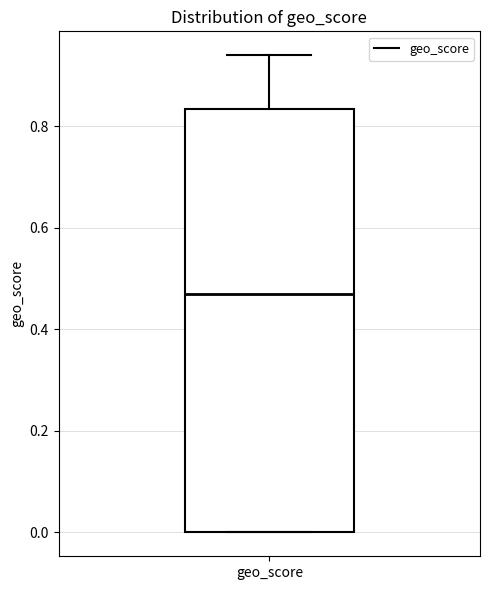

Transcribe this box plot: give where the median line is, the range the box spans, and where the two whiskers end, as read against the y-axis. The values are not printed on the chart, so give them approximately, as read against the axis.

median 0.48, box 0.00 to 0.84, whiskers 0.00 to 0.94